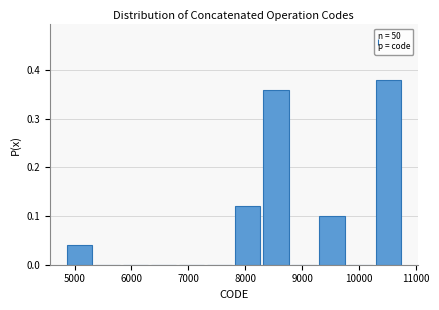

Over which range of the x-axis is the bar tallest?

10300 to 10800